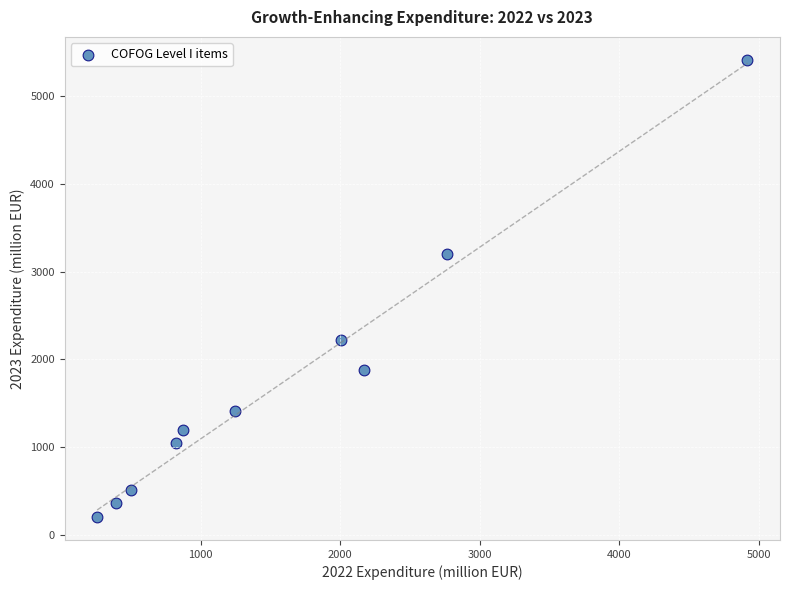

What is the average Y value?

1745.3